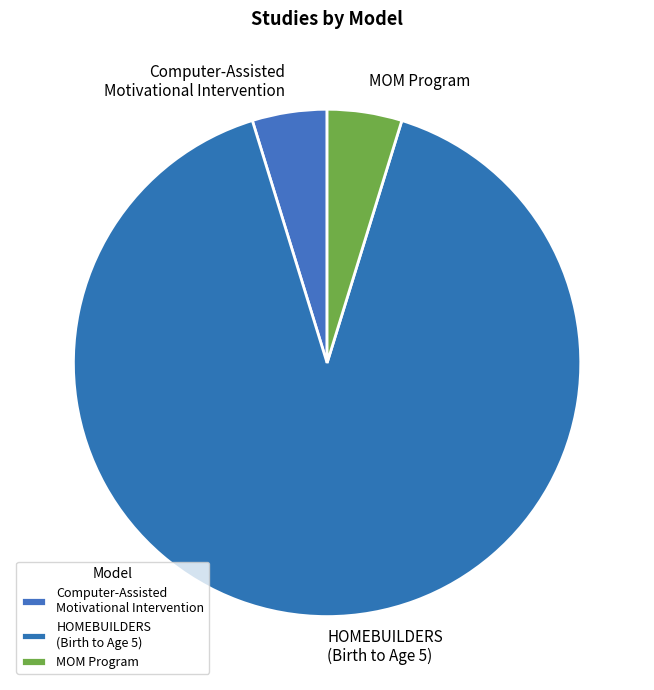

How many segments does this pie chart have?

3